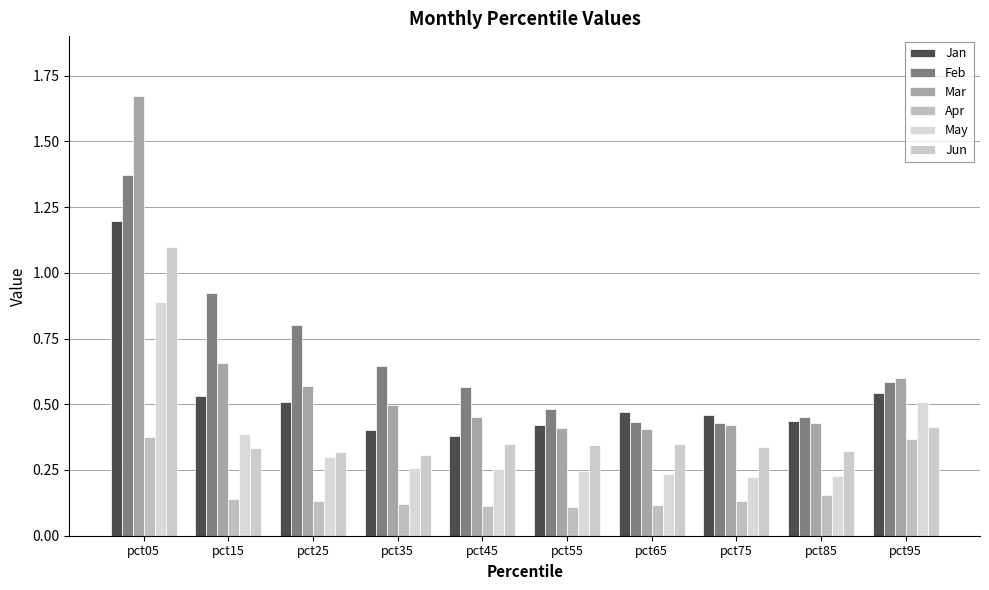

What is the maximum value for Jan?

1.2